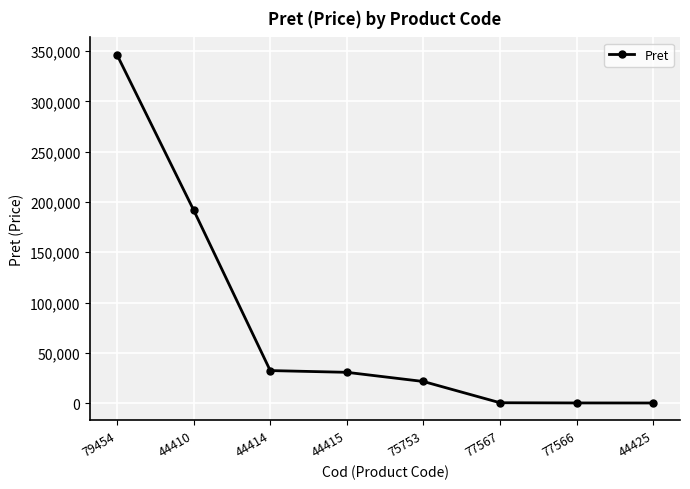

What is the sum of all values?

623177.8